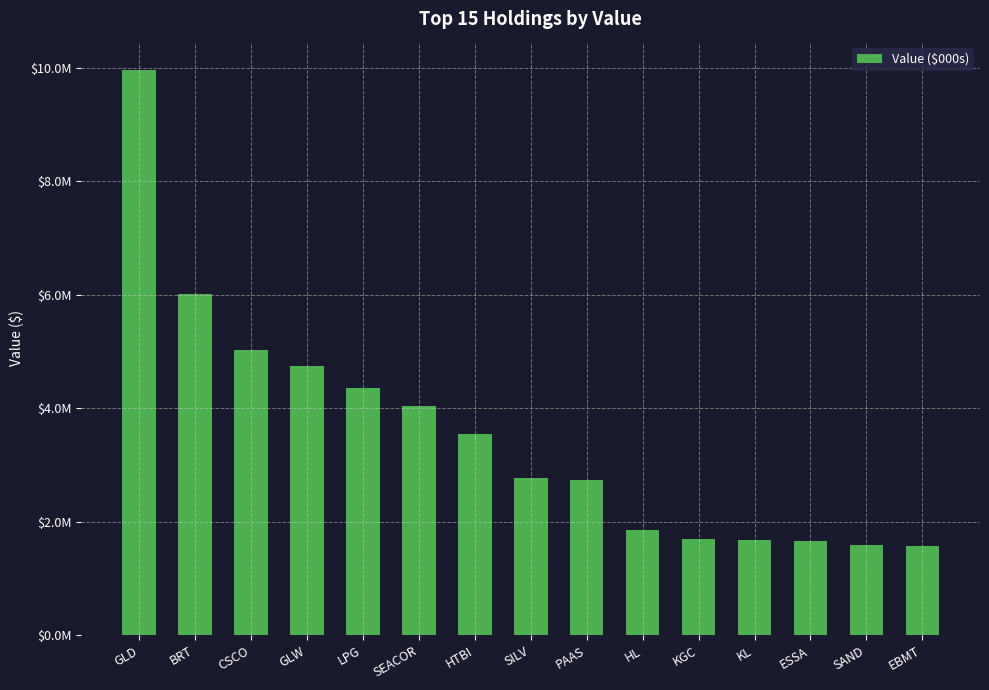

List the labels in order of value, largest first.

GLD, BRT, CSCO, GLW, LPG, SEACOR, HTBI, SILV, PAAS, HL, KGC, KL, ESSA, SAND, EBMT